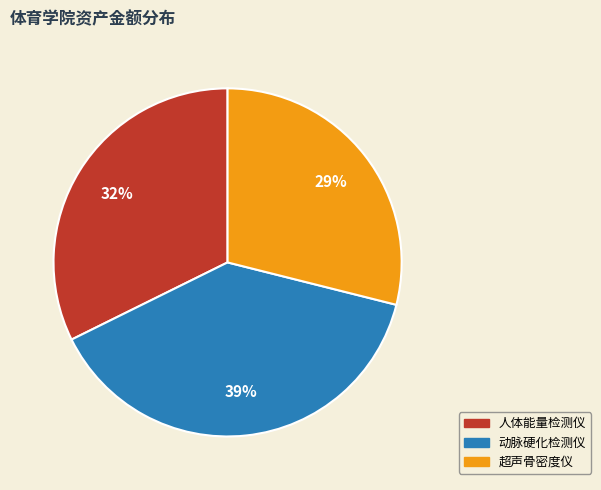

Is it true that 人体能量检测仪 is 42% of the pie?

False